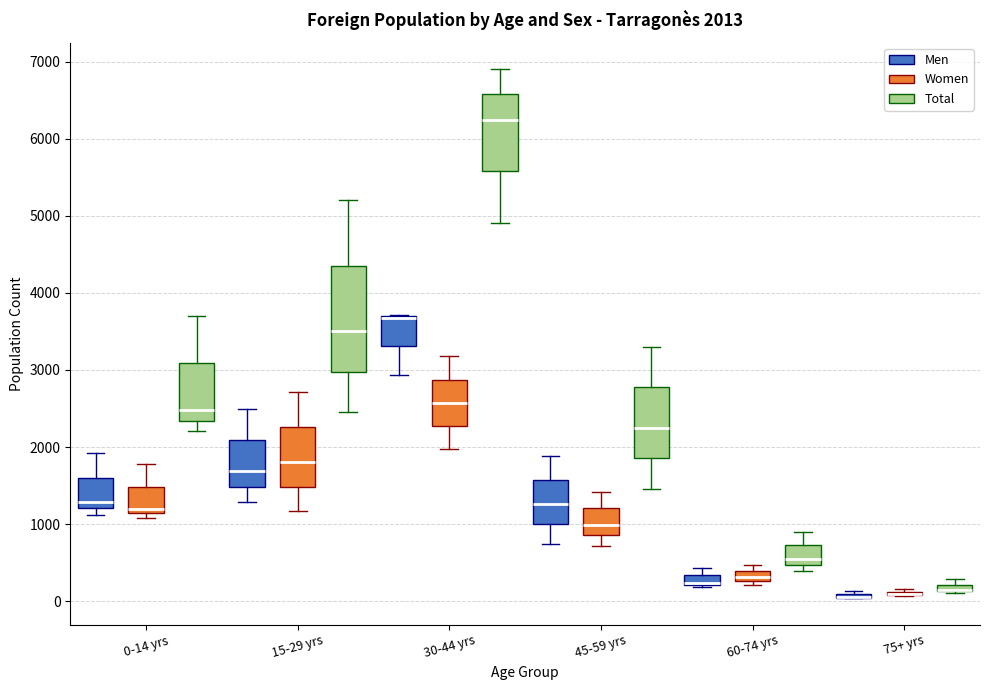

Which box is the tallest, from its lower edge to its upper edge?

15-29 yrs (Total)